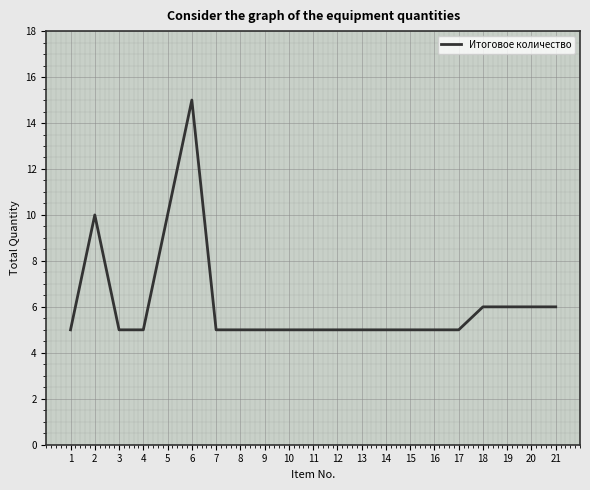

Reading left to right, extract all data points from this chart.

1=5	2=10	3=5	4=5	5=10	6=15	7=5	8=5	9=5	10=5	11=5	12=5	13=5	14=5	15=5	16=5	17=5	18=6	19=6	20=6	21=6